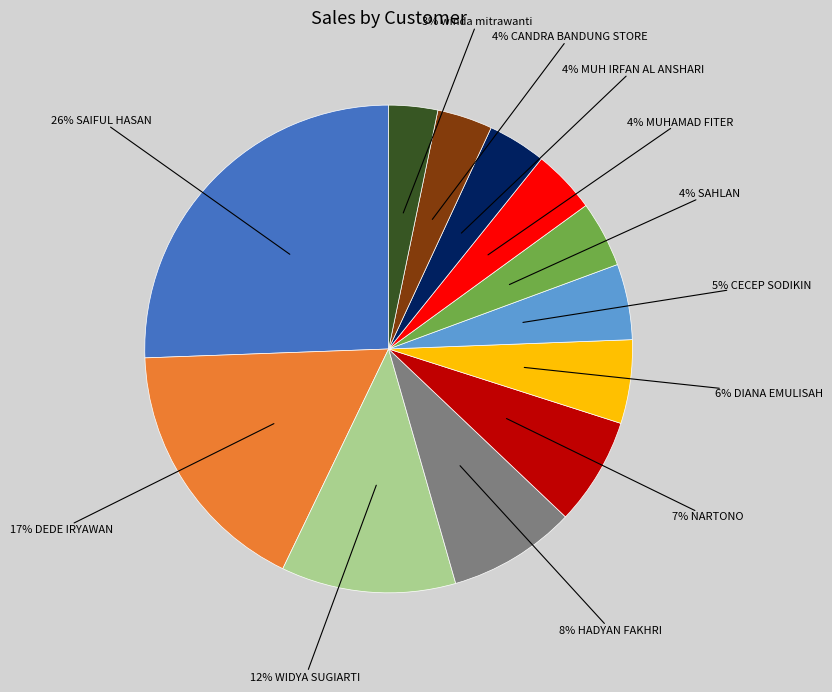

Is there any slice that represents more than half of the pie?

No